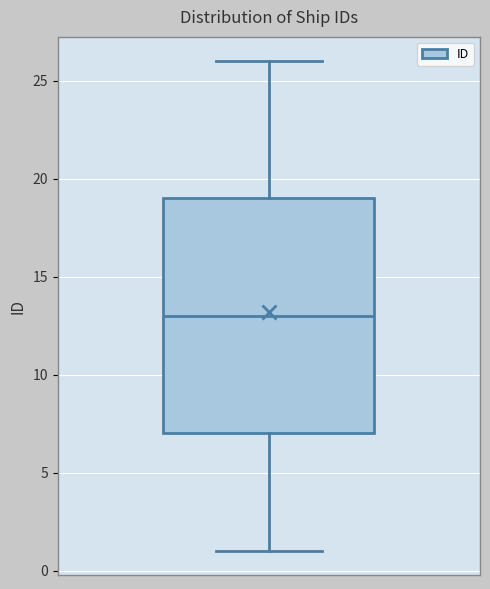

Where does the upper whisker of the box end on the y-axis? The values are not printed on the chart, so give them approximately, as read against the axis.

26